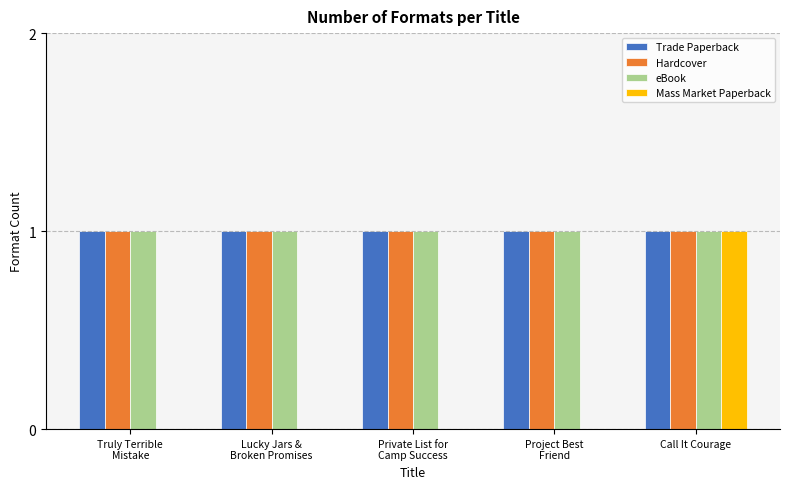

The value of Trade Paperback at Private List for
Camp Success is 1. True or false?

True